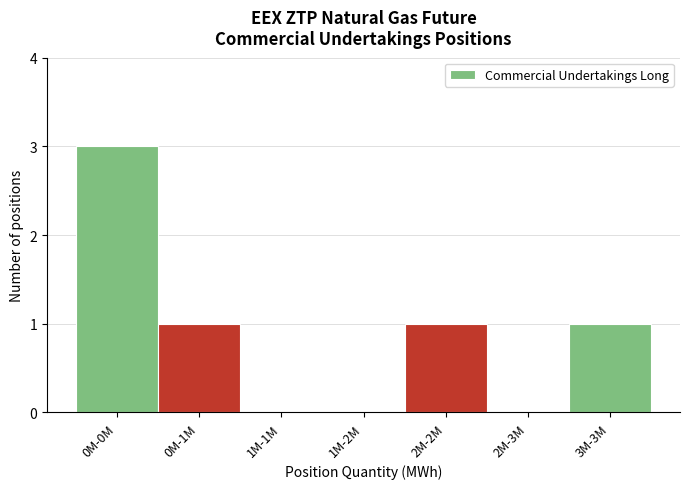

Reading left to right, list all the values displayed in this chart.

0M-0M=3	0M-1M=1	1M-1M=0	1M-2M=0	2M-2M=1	2M-3M=0	3M-3M=1